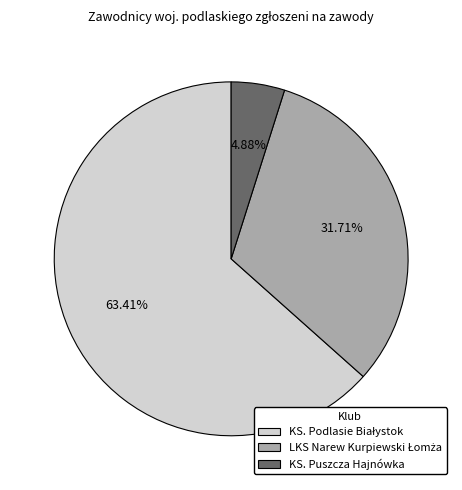

Which slice is the smallest?

KS. Puszcza Hajnówka